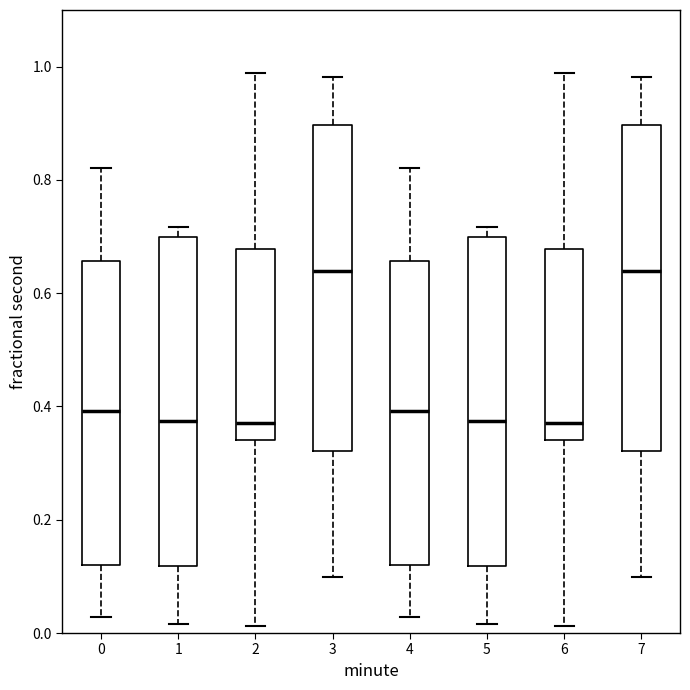

Reading left to right, transcribe this box plot: for each box, give where its median line is, the range the box spans, and where its two whiskers end, as read against the y-axis. The values are not printed on the chart, so give them approximately, as read against the axis.

0: median 0.40, box 0.12 to 0.66, whiskers 0.02 to 0.82
1: median 0.38, box 0.12 to 0.70, whiskers 0.02 to 0.72
2: median 0.38, box 0.34 to 0.68, whiskers 0.02 to 0.98
3: median 0.64, box 0.32 to 0.90, whiskers 0.10 to 0.98
4: median 0.40, box 0.12 to 0.66, whiskers 0.02 to 0.82
5: median 0.38, box 0.12 to 0.70, whiskers 0.02 to 0.72
6: median 0.38, box 0.34 to 0.68, whiskers 0.02 to 0.98
7: median 0.64, box 0.32 to 0.90, whiskers 0.10 to 0.98